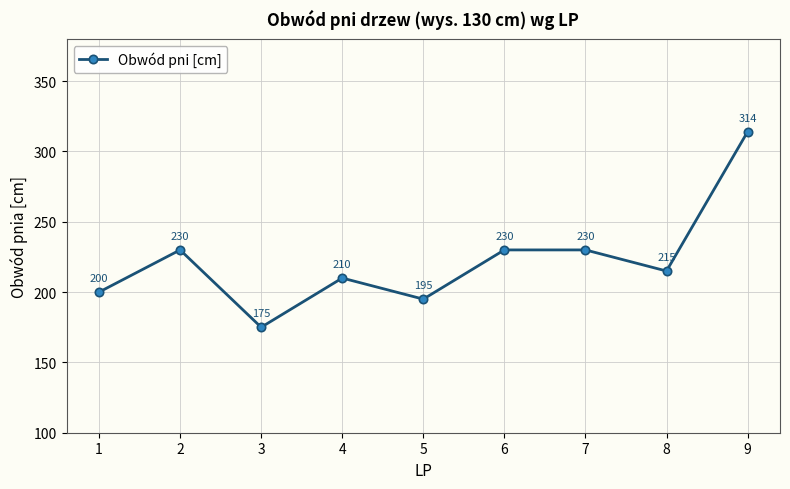

Reading left to right, what are all the values shown in this chart?

1=200	2=230	3=175	4=210	5=195	6=230	7=230	8=215	9=314